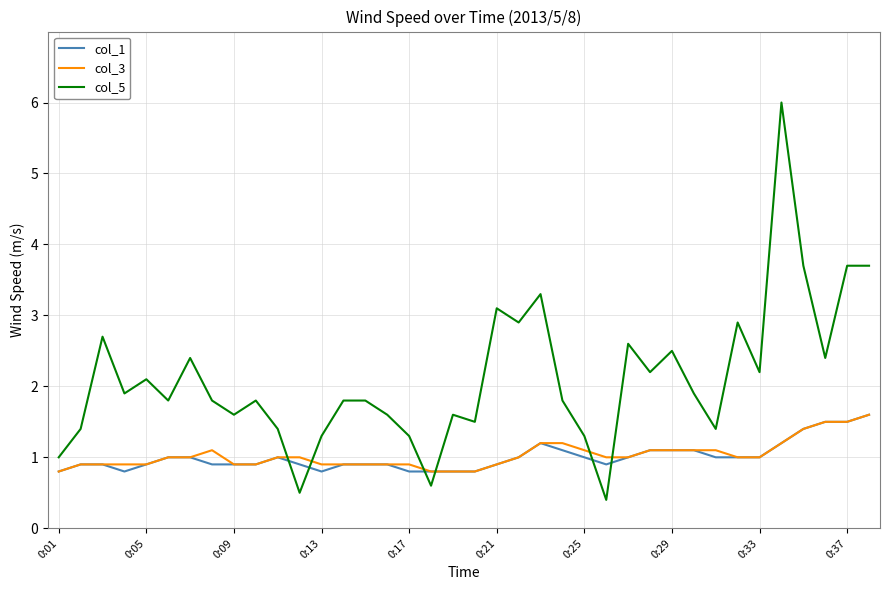

Which series has the largest total across all categories?

col_5